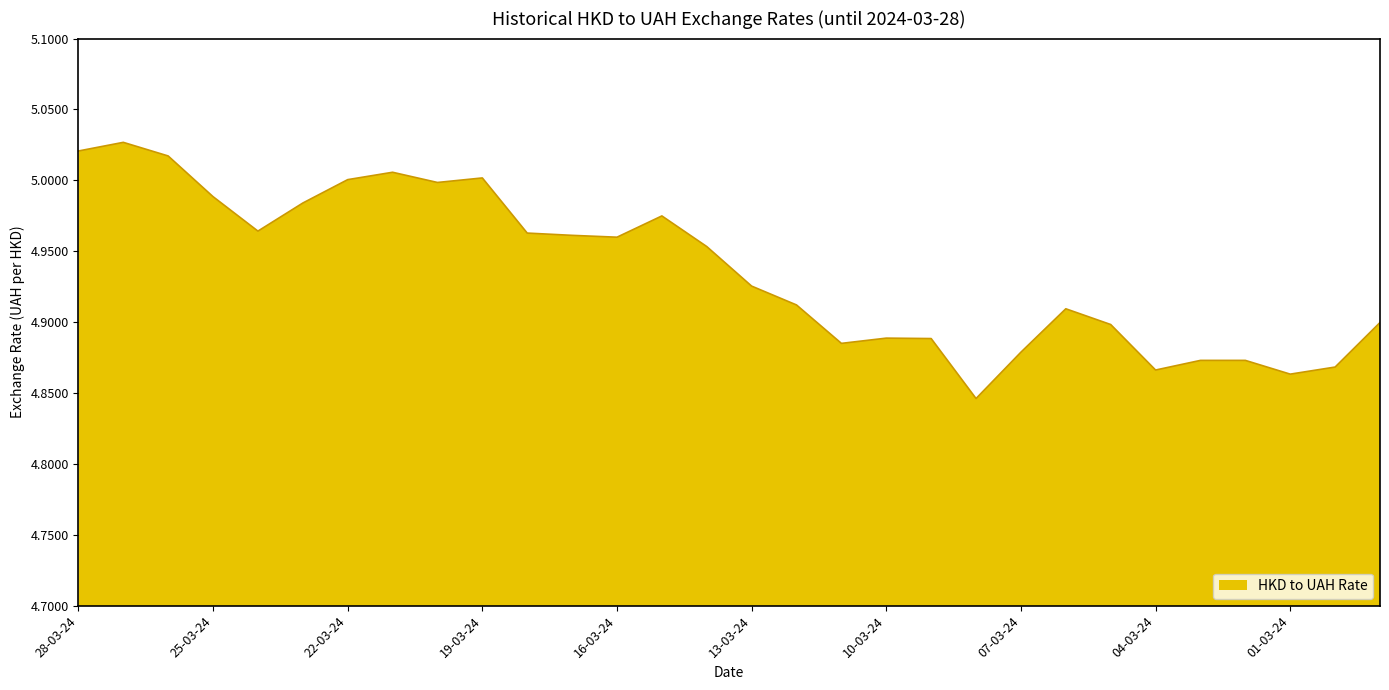

Is this an area chart (filled region under the line)?

Yes